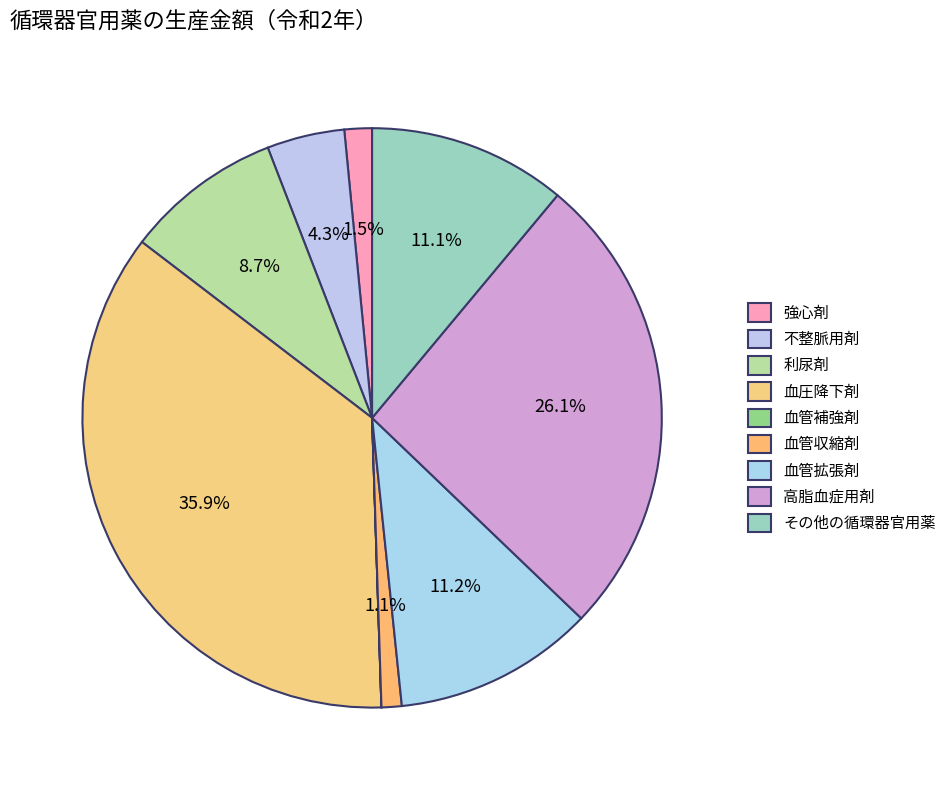

To the nearest percent, what is the difference between the 強心剤 and その他の循環器官用薬 slice percentages?

10%